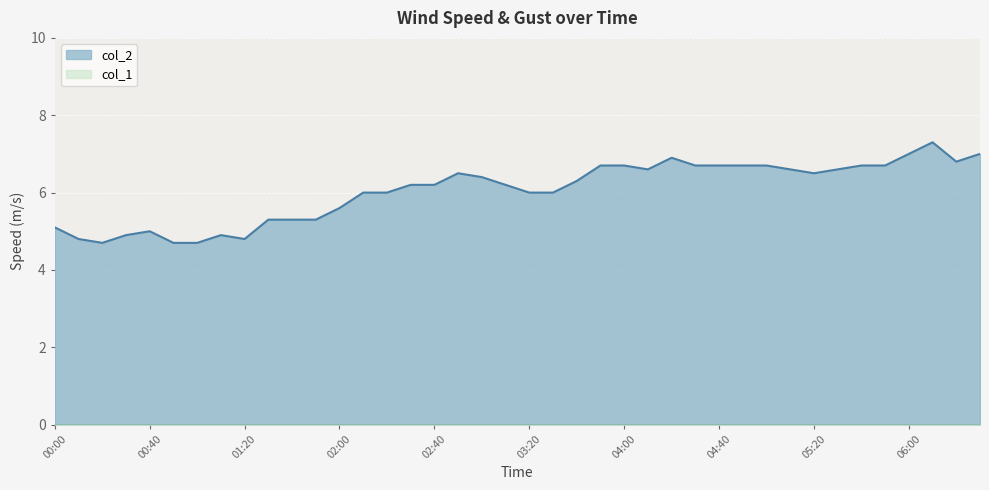

Count the number of categories in the chart.

40